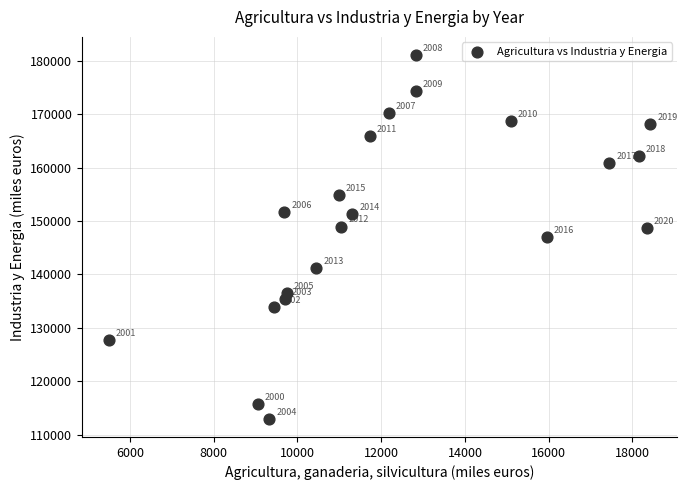

What is the range of X values (max minus min)?

12925.4